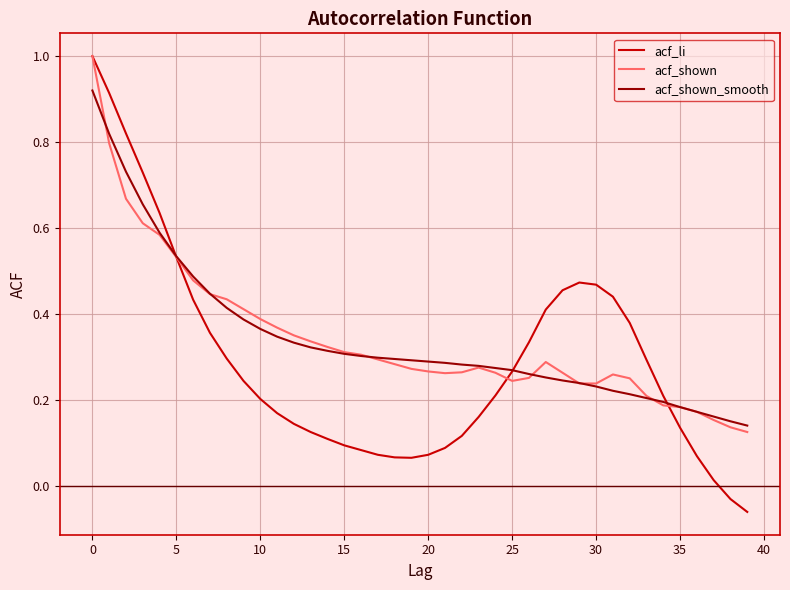

How many lines are shown in the chart?

3